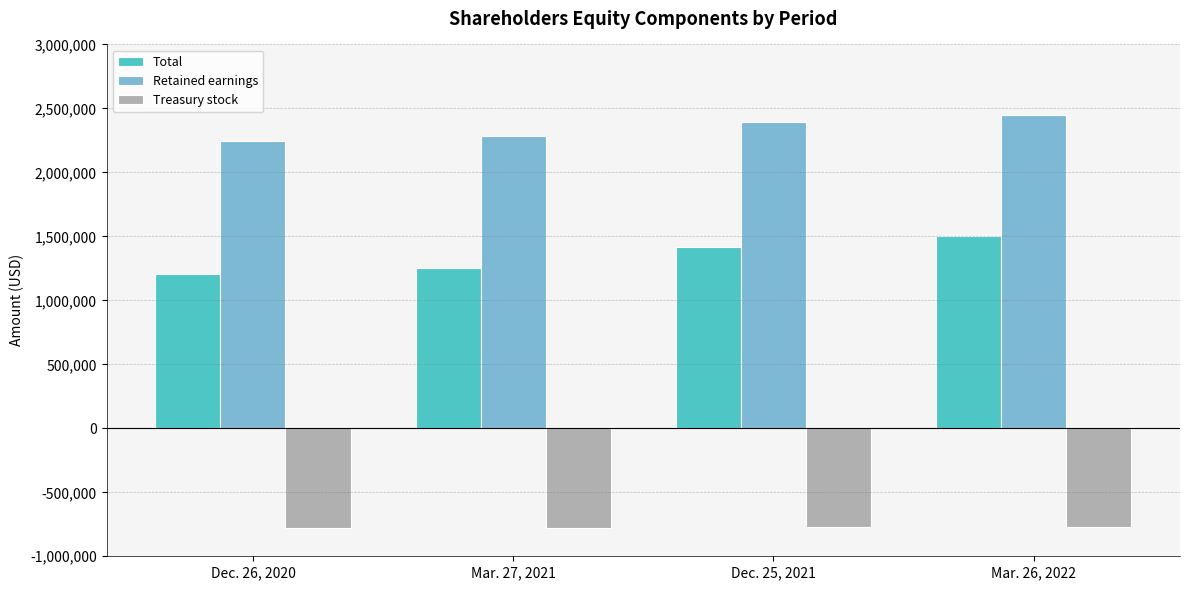

How many bars are there in total?

12